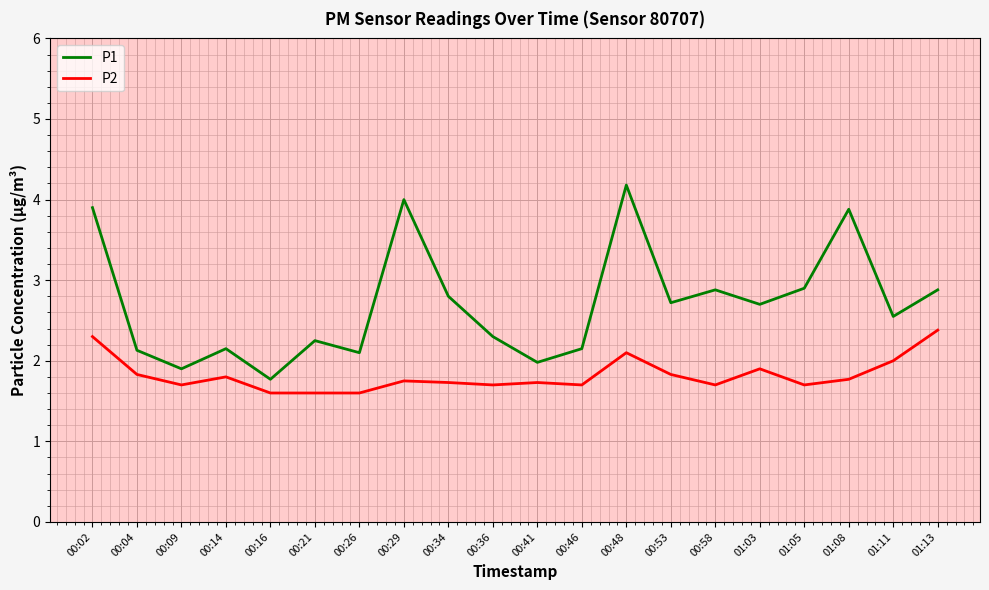

What position from the right is 01:13?

1